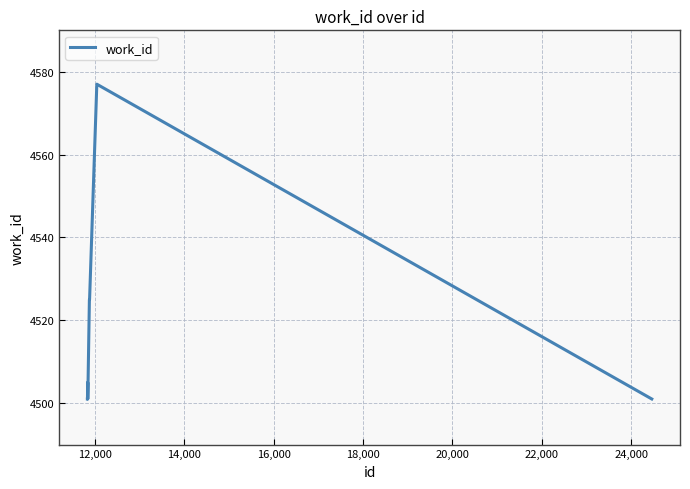

What is the greatest value displayed?

4577